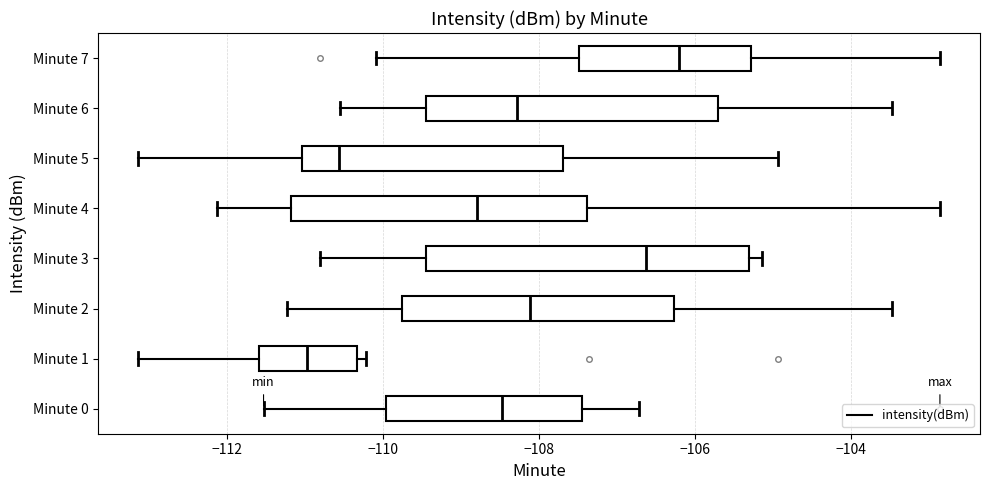

Where is the left edge of the box for Minute 3 on the x-axis? The values are not printed on the chart, so give them approximately, as read against the axis.

-109.4